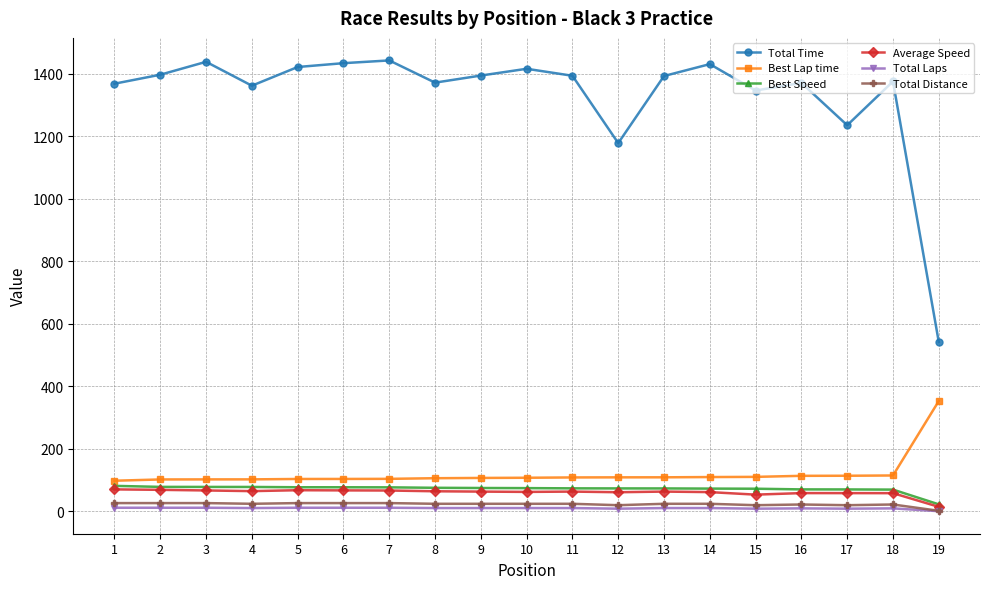

How many values in the Total Laps series are below 11?

6